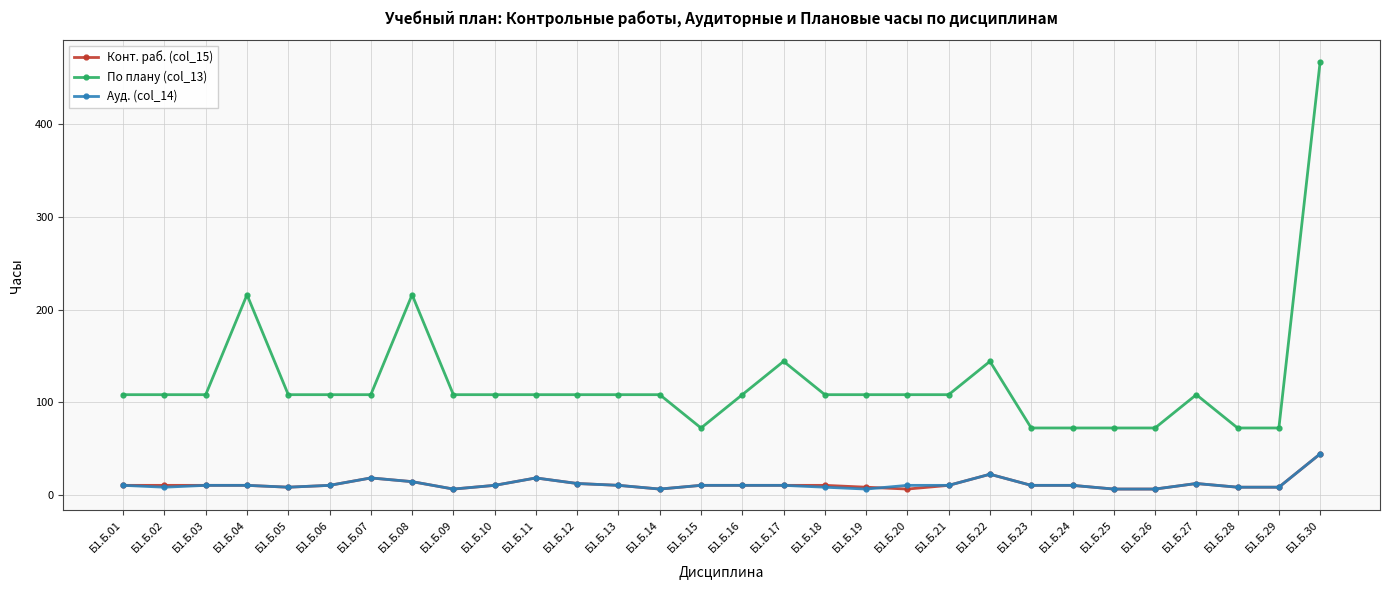

How many lines are shown in the chart?

3